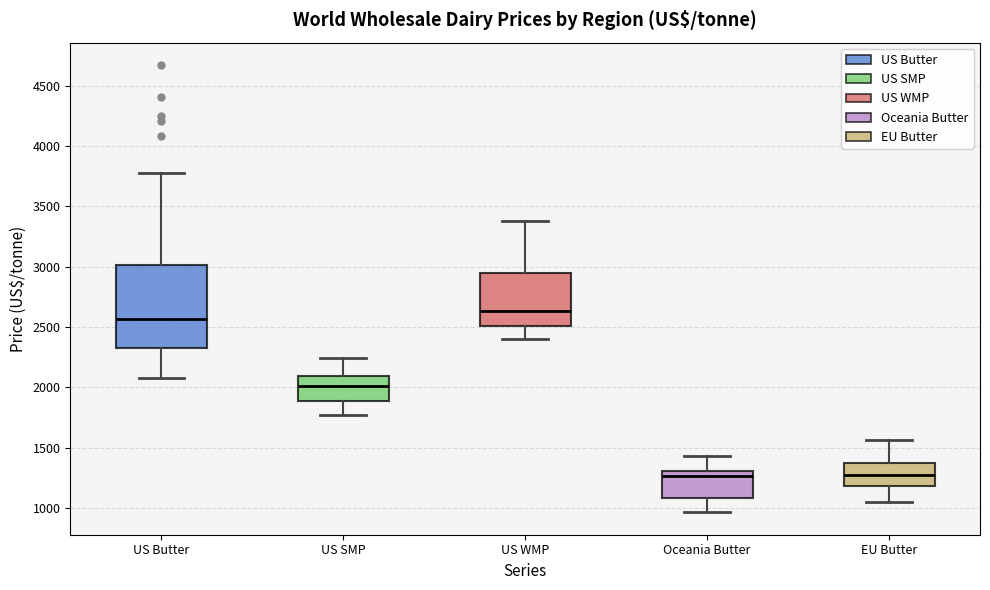

Where does the upper whisker of the box for US SMP end on the y-axis? The values are not printed on the chart, so give them approximately, as read against the axis.

2250